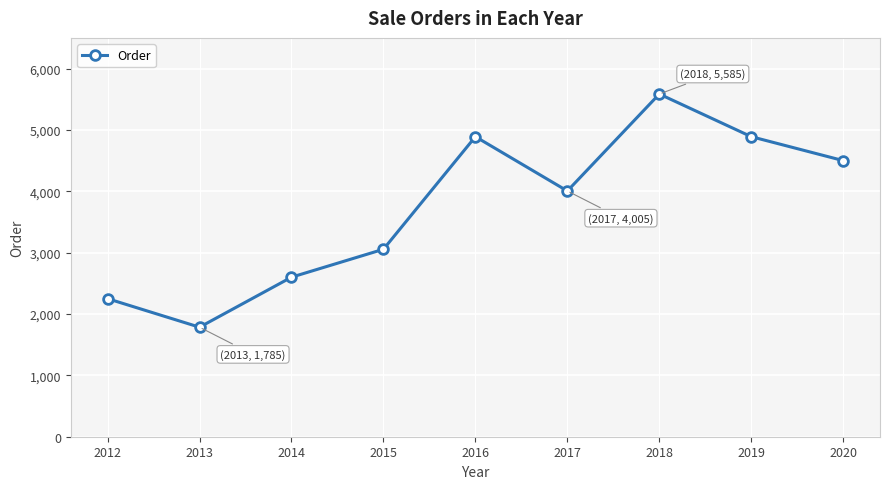

What is the ratio of the value at 2014 to the value at 2015?

0.9